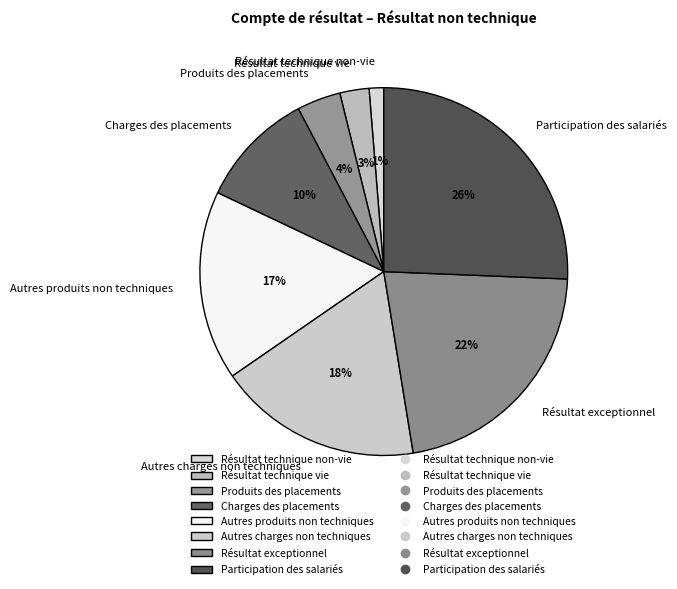

Is it true that Autres produits non techniques is 17% of the pie?

True